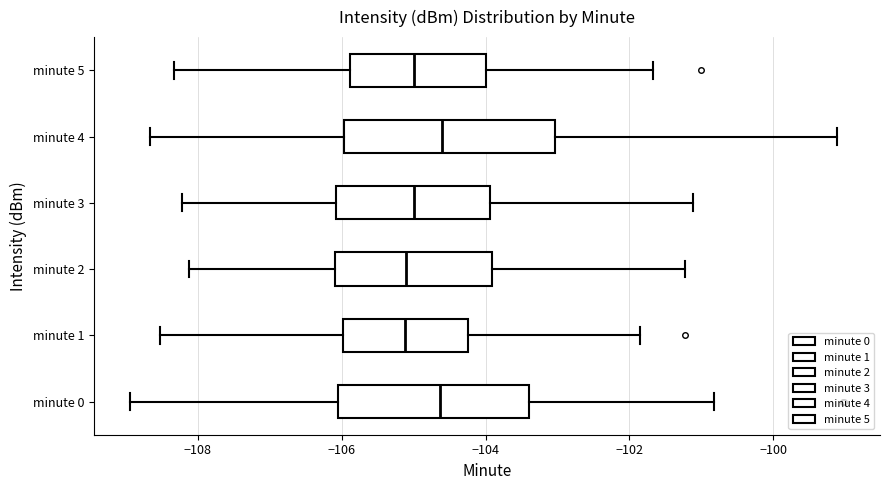

Reading bottom to top, transcribe this box plot: for each box, give where its median line is, the range the box spans, and where its two whiskers end, as read against the x-axis. The values are not printed on the chart, so give them approximately, as read against the axis.

minute 0: median -104.6, box -106.0 to -103.4, whiskers -109.0 to -100.8
minute 1: median -105.2, box -106.0 to -104.2, whiskers -108.6 to -101.8
minute 2: median -105.2, box -106.0 to -104.0, whiskers -108.2 to -101.2
minute 3: median -105.0, box -106.0 to -104.0, whiskers -108.2 to -101.2
minute 4: median -104.6, box -106.0 to -103.0, whiskers -108.6 to -99.2
minute 5: median -105.0, box -105.8 to -104.0, whiskers -108.4 to -101.6